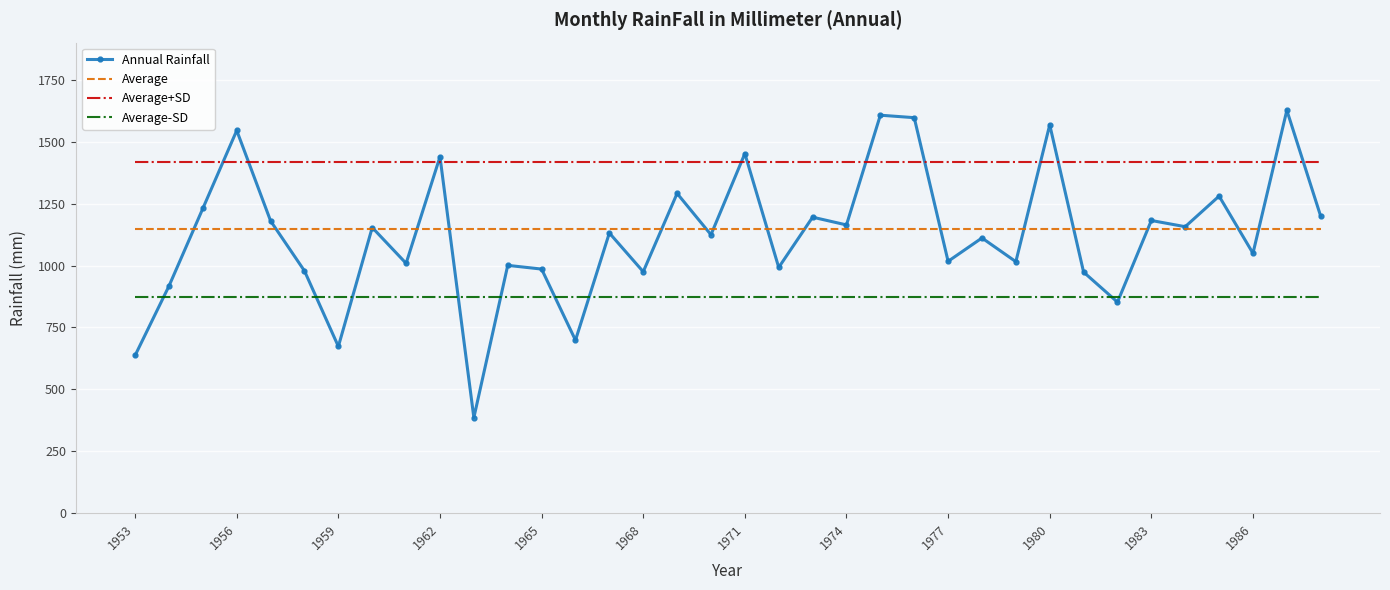

True or false: Average and Average-SD cross at least once.

False